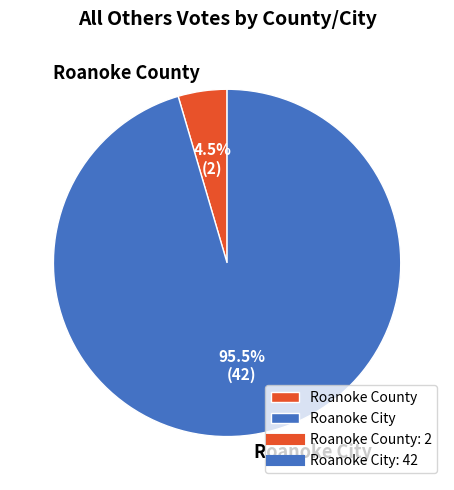

To the nearest percent, what is the average slice percentage?

50%